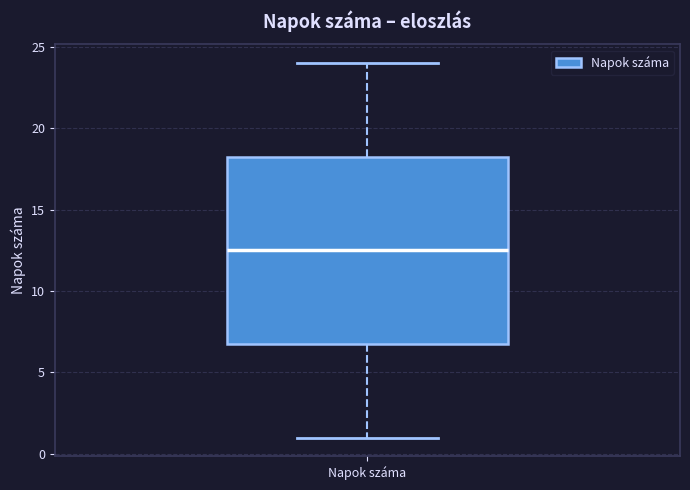

Where does the upper whisker of the box for Napok száma end on the y-axis? The values are not printed on the chart, so give them approximately, as read against the axis.

24.0